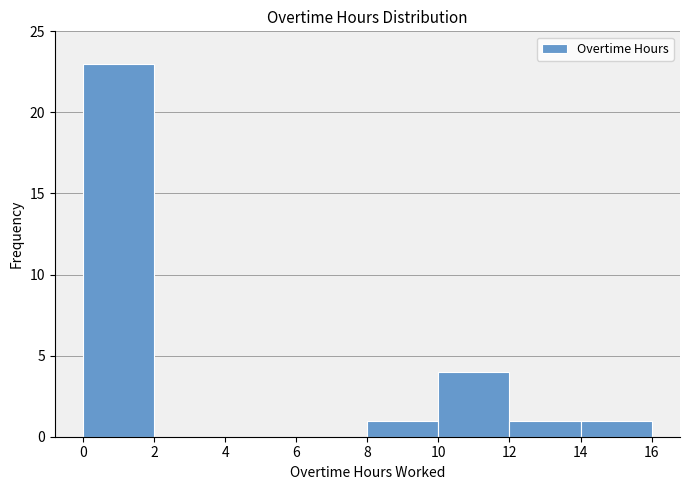

Reading left to right, list every bar in this chart as the range it spans on the x-axis followed by its height. The values are not printed on the chart, so give them approximately, as read against the axis.

0 to 2: 23
2 to 4: 0
4 to 6: 0
6 to 8: 0
8 to 10: 1
10 to 12: 4
12 to 14: 1
14 to 16: 1